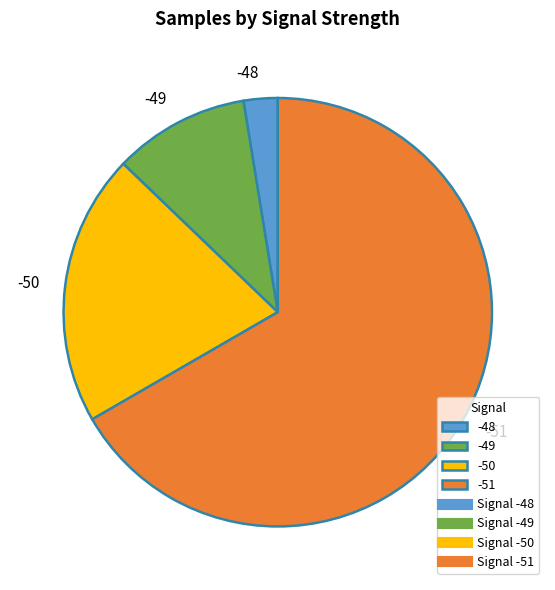

Between -50 and -48, which is larger?

-50